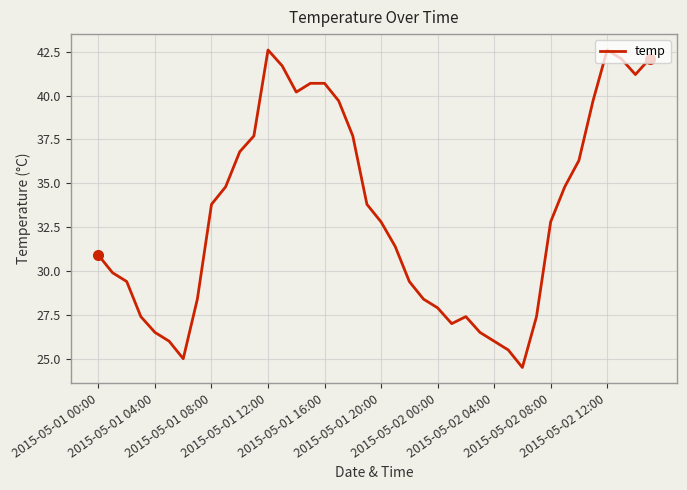

What is the difference between the maximum and minimum values?

18.1